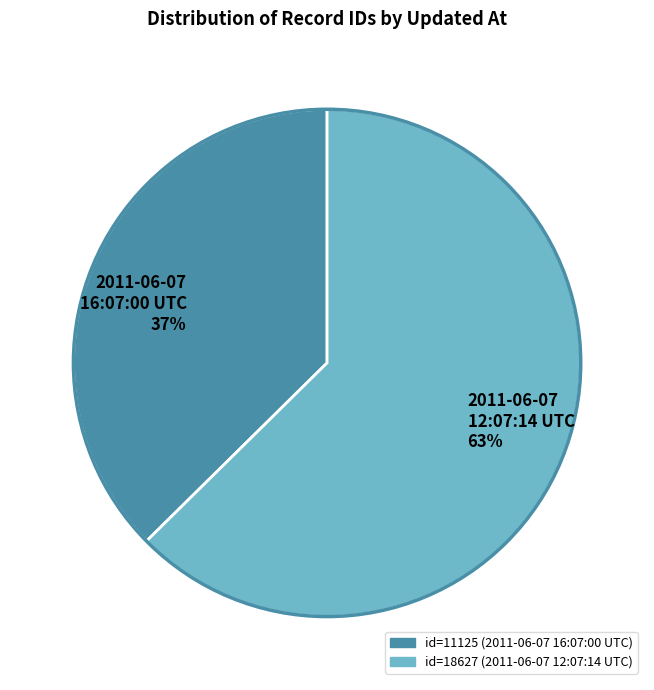

Is the sum of 2011-06-07 16:07:00 UTC 37% and 2011-06-07 12:07:14 UTC 63% greater than half?

Yes